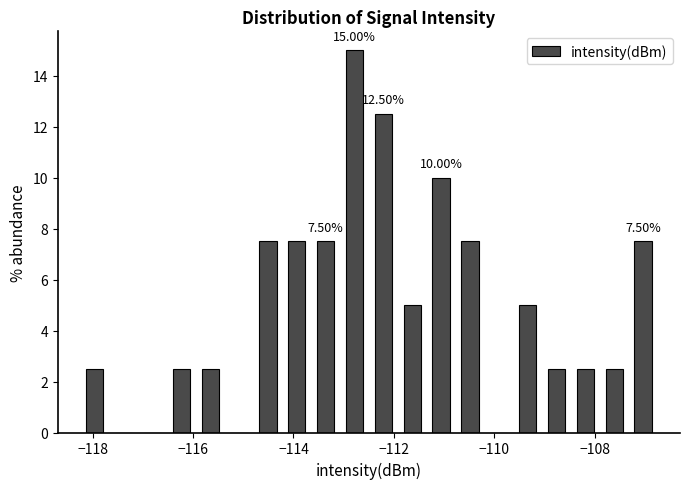

Around what value on the x-axis is the tallest bar? Give the approximate position of its centre, as read against the axis.

-112.8